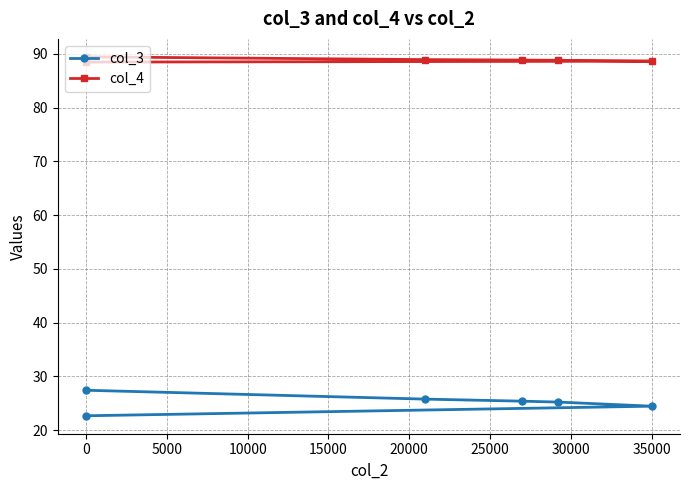

What is the approximate value of col_4 at 15000?

88.9